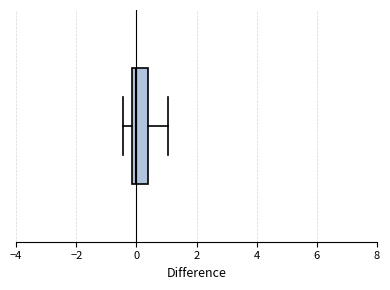

Read this box plot against the x-axis: the position of the median line, the range covered by the box, and the ends of both whiskers. The values are not printed on the chart, so give them approximately, as read against the axis.

median 0.0, box -0.2 to 0.4, whiskers -0.4 to 1.0